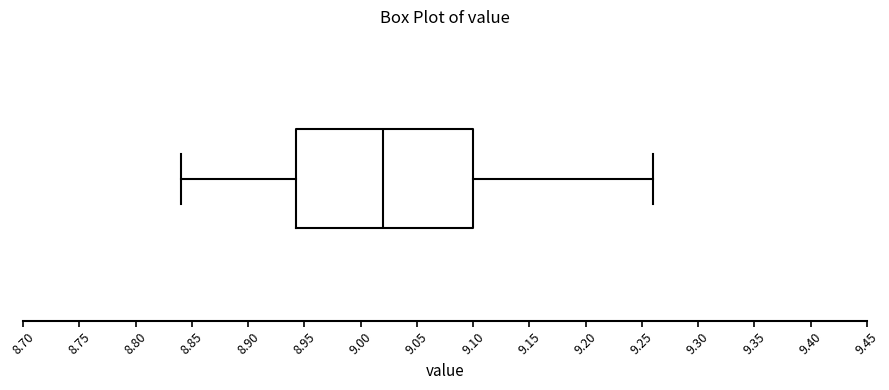

Where is the left edge of the box on the x-axis? The values are not printed on the chart, so give them approximately, as read against the axis.

8.945